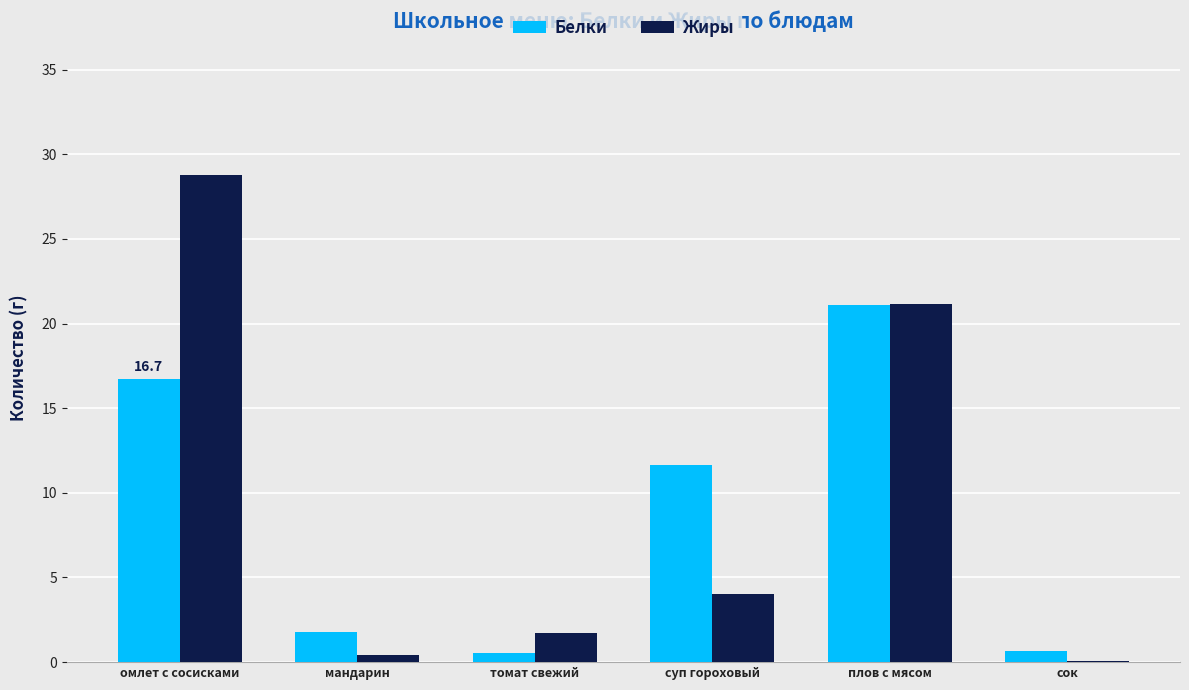

The Белки series shows 1.8 at мандарин. True or false?

True